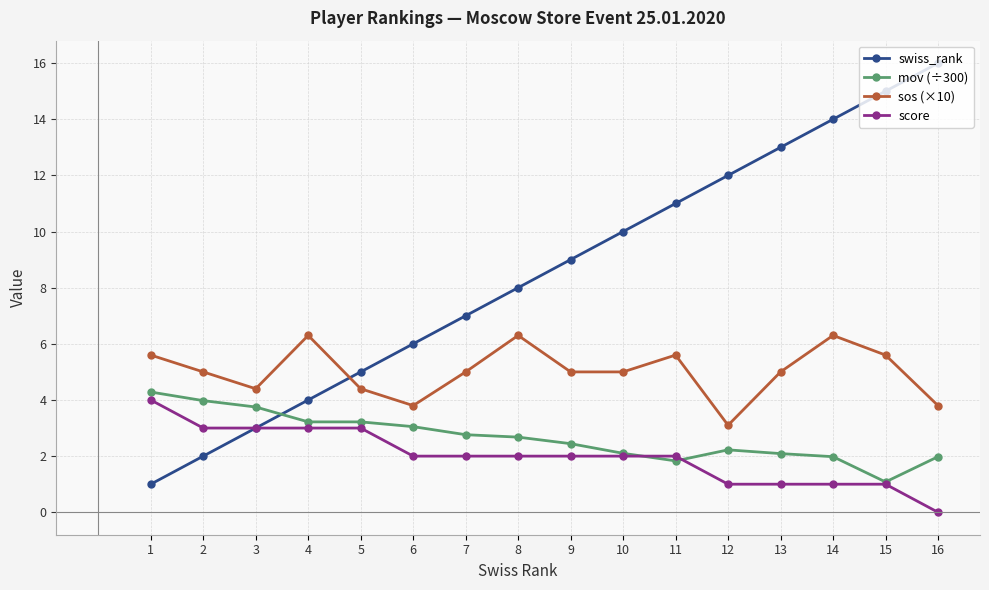

True or false: mov (÷300) and sos (×10) intersect in this chart.

False